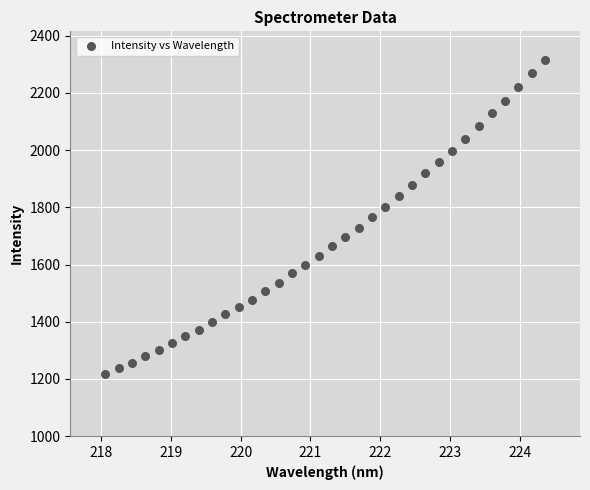

What is the range of Y values (max minus min)?

1099.8